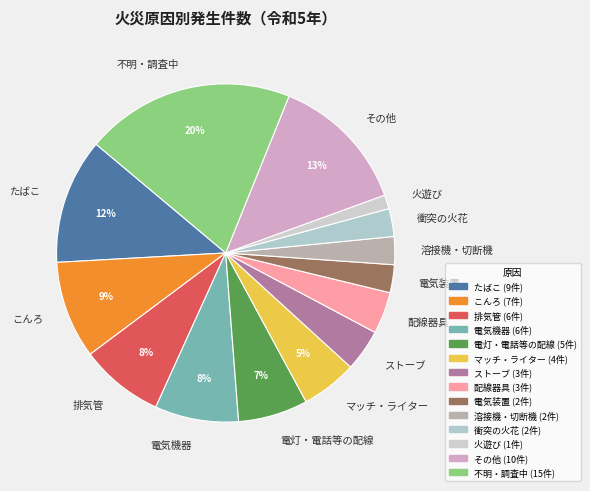

The 火遊び slice represents 13% of the pie. True or false?

False